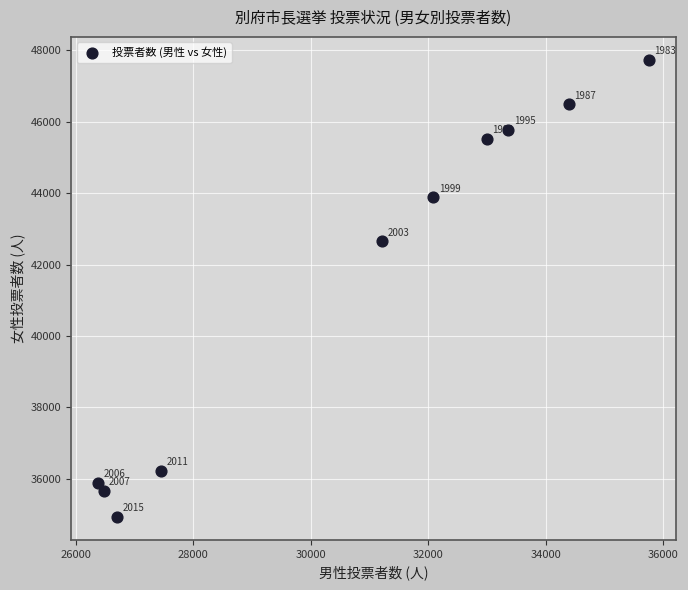

What is the average X value?

30680